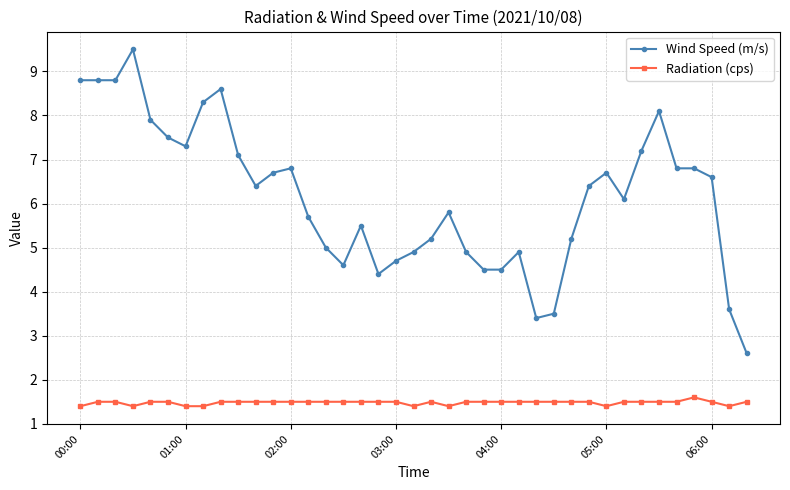

What are all the series names shown in the legend?

Wind Speed (m/s), Radiation (cps)